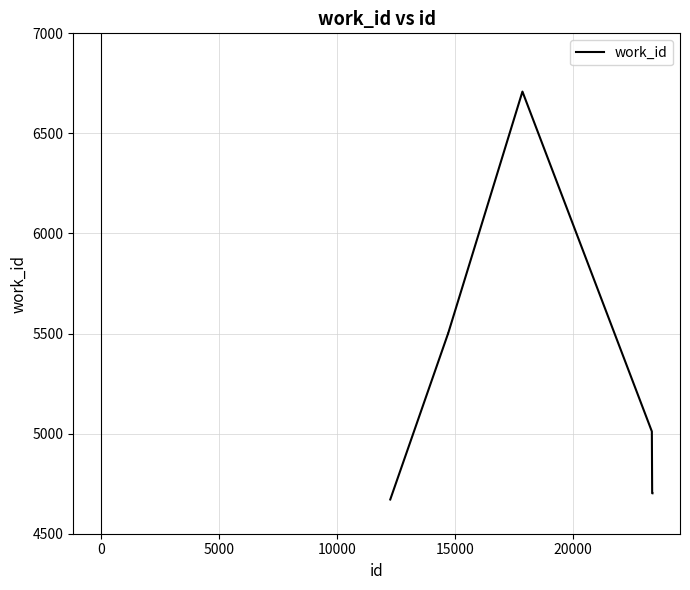

What is the minimum value shown in the chart?

4671